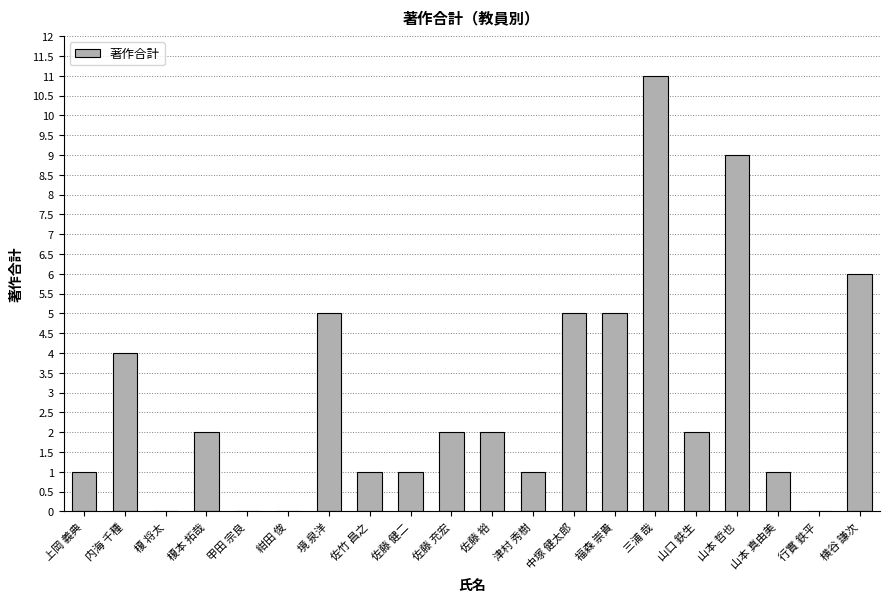

What is the sum of all values?

58